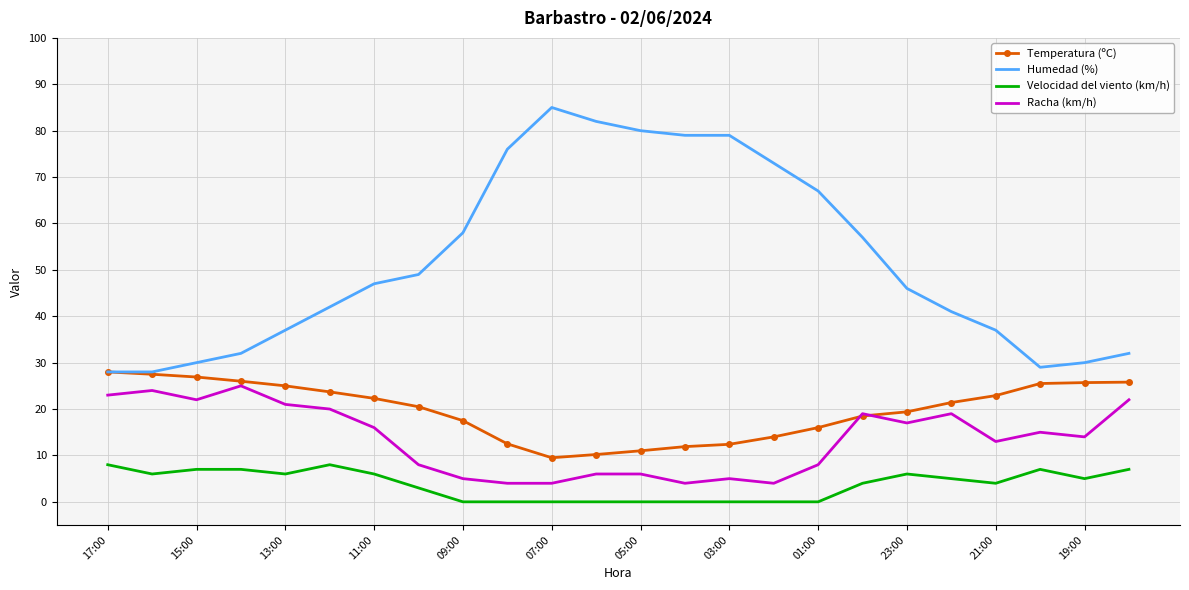

Which series has the largest total across all categories?

Humedad (%)